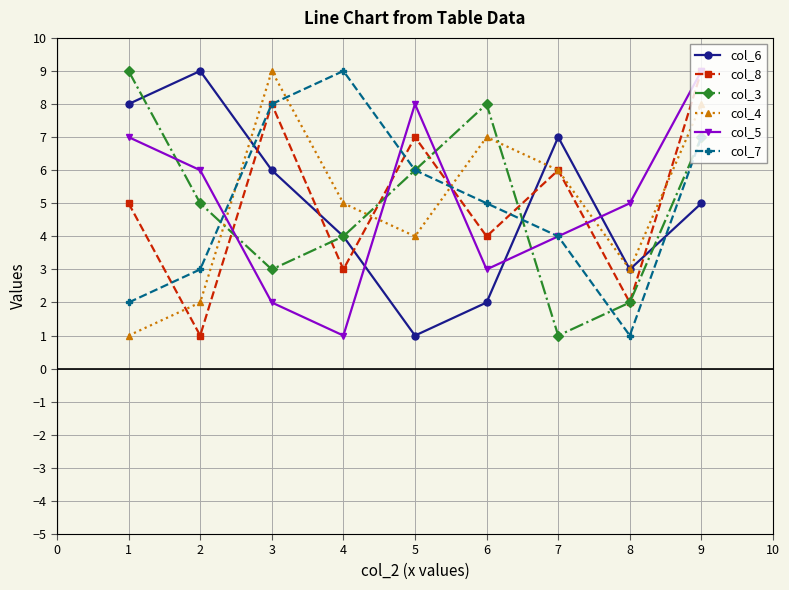

At which label is col_7 closest to 5?

6